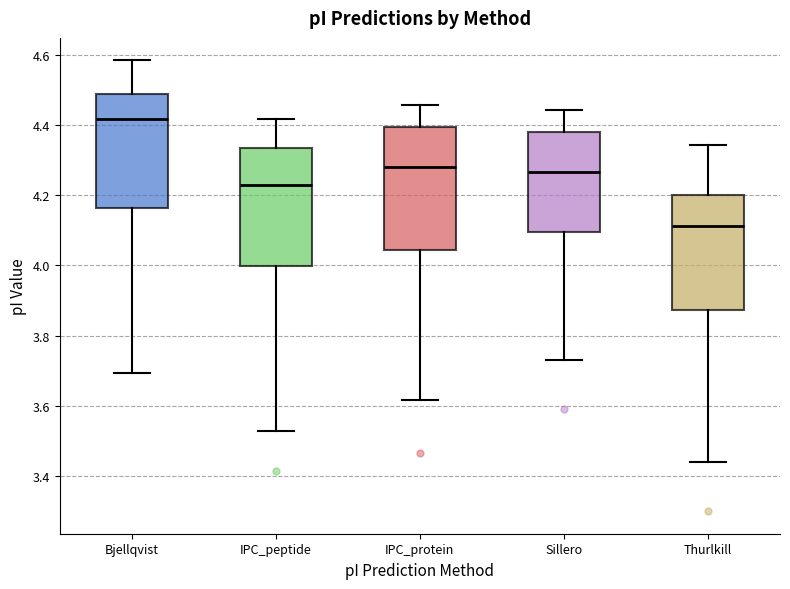

Which box's median line is the lowest?

Thurlkill